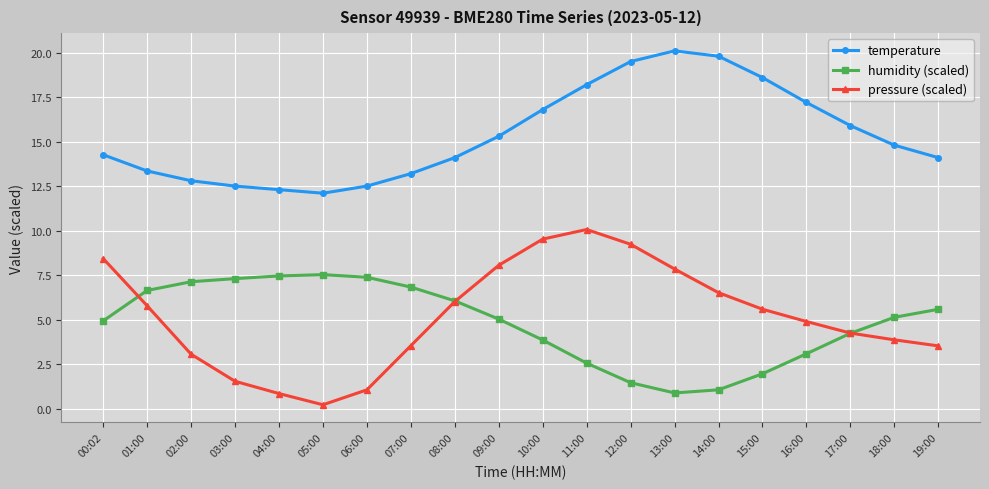

At how many categories does at least one series exceed 1?

20